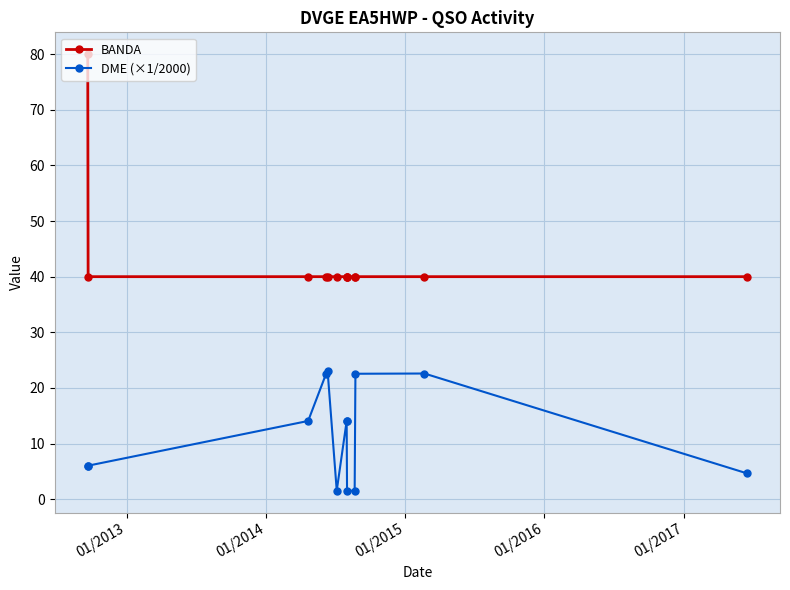

The BANDA series shows 40.0 at 01/2015. True or false?

True